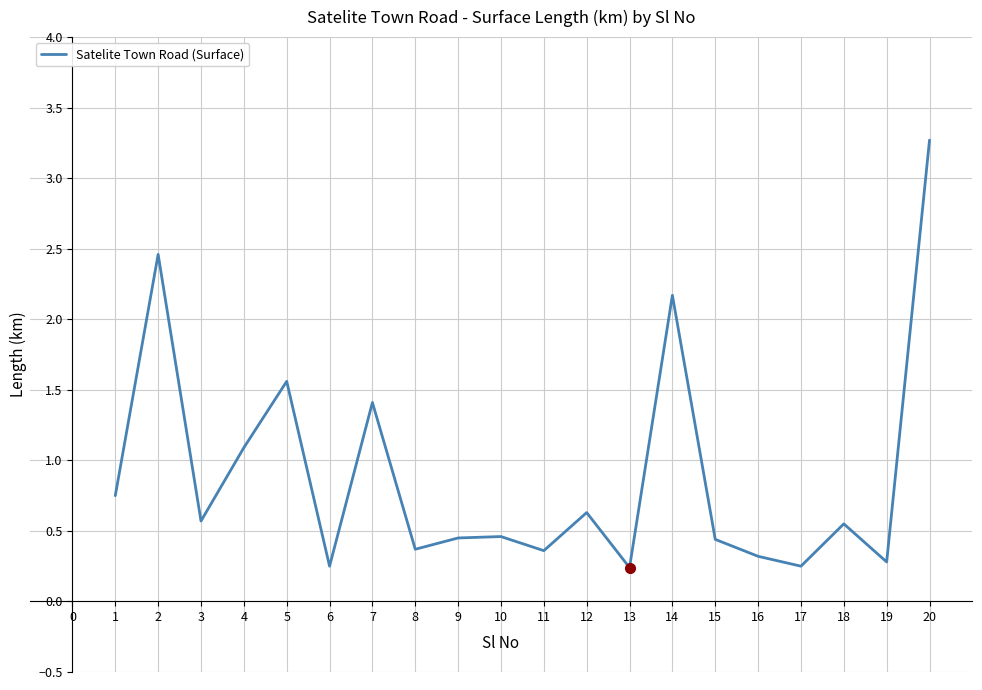

At which category does the data reach its first local peak?

2